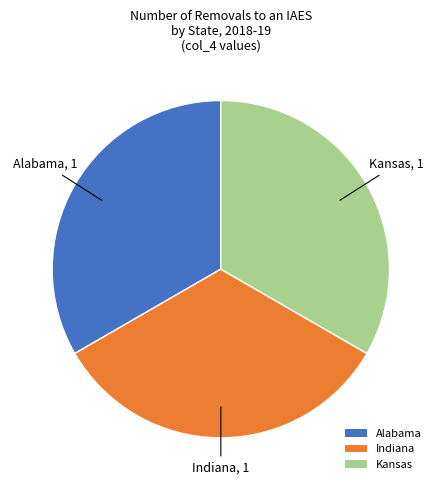

Approximately how many times larger is the value at Kansas compared to Alabama?

1.0